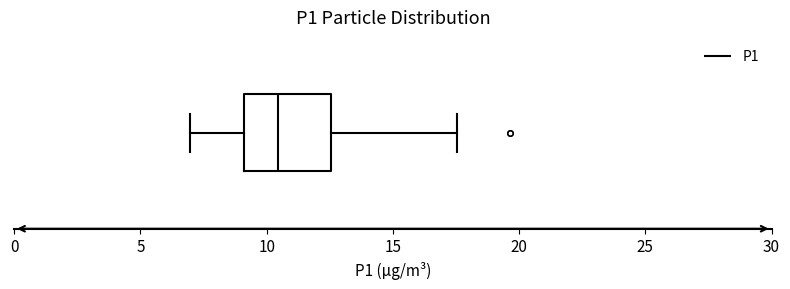

Where does the left whisker of the box end on the x-axis? The values are not printed on the chart, so give them approximately, as read against the axis.

7.0